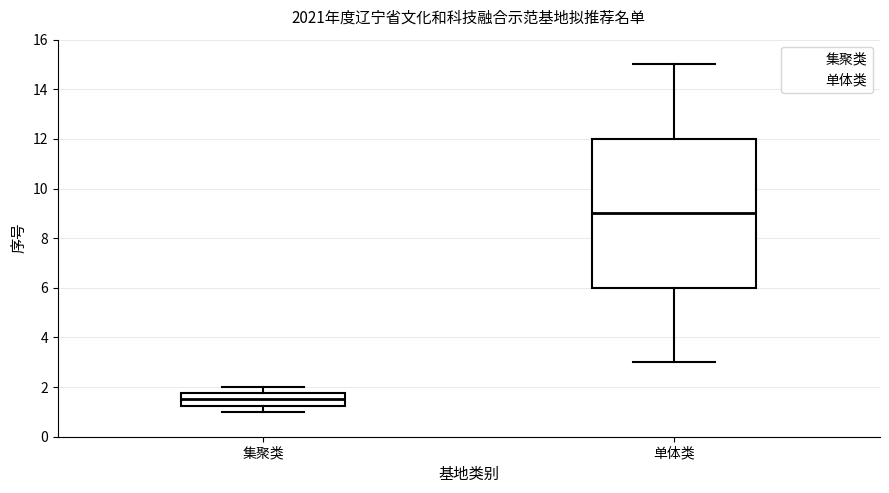

Which box's median line is the highest?

单体类